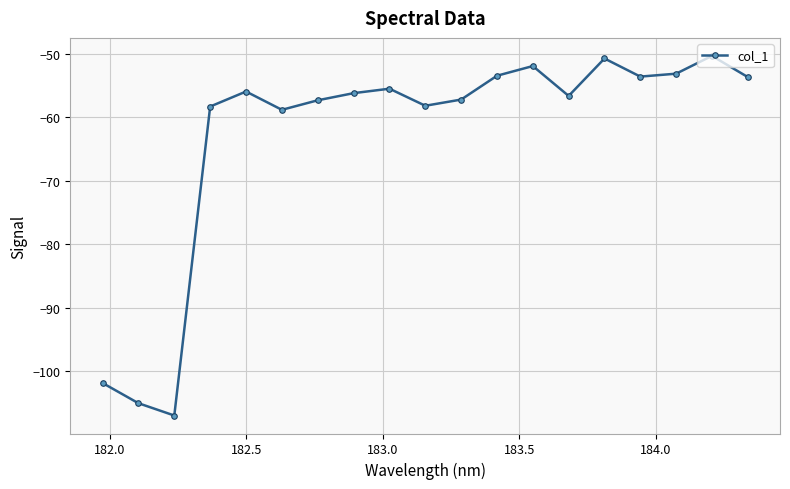

What is the sum of all values?

-1194.7